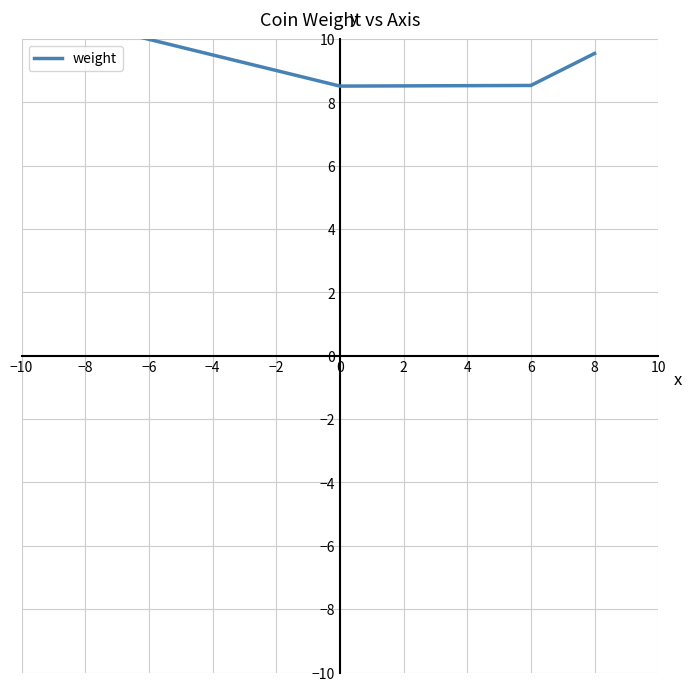

What is the sum of the values at 8 and 0?

18.0